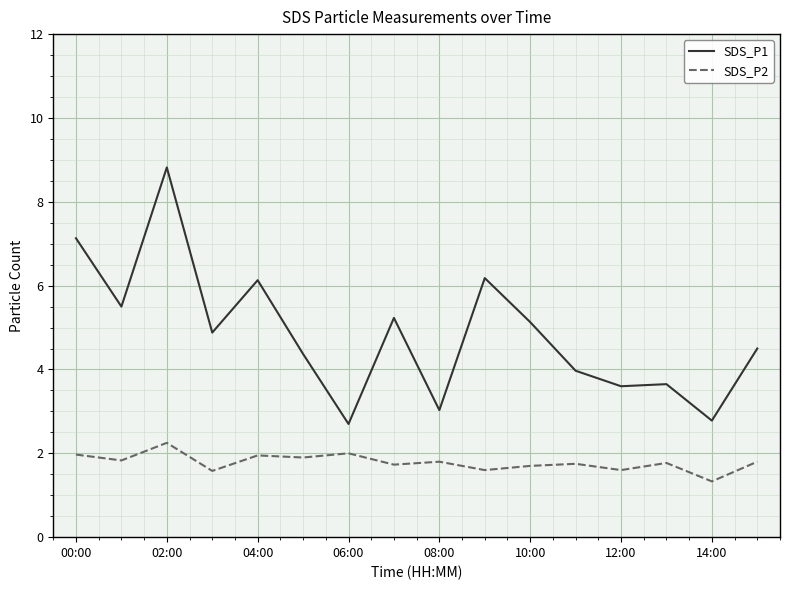

True or false: SDS_P2 and SDS_P1 cross at least once.

False